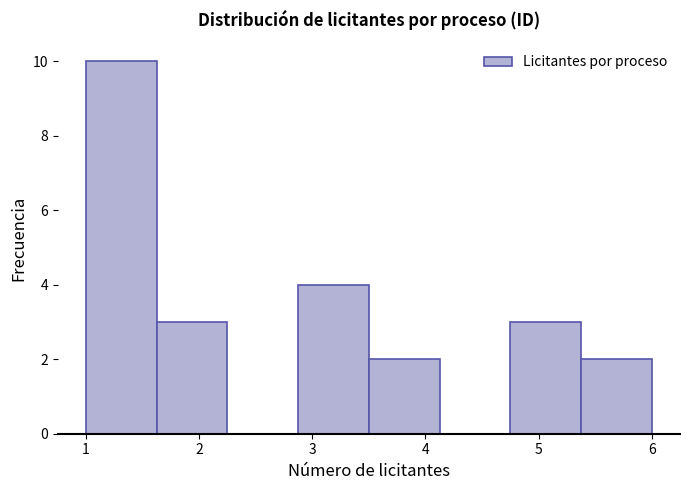

Reading left to right, transcribe this chart: for each bar, give the range it covers on the x-axis and its height. Neither the bar edges nor the heights are printed on the chart, so give them approximately, as read against the axes.

1.0 to 1.6: 10
1.6 to 2.3: 3
2.3 to 2.9: 0
2.9 to 3.5: 4
3.5 to 4.1: 2
4.1 to 4.8: 0
4.8 to 5.4: 3
5.4 to 6.0: 2